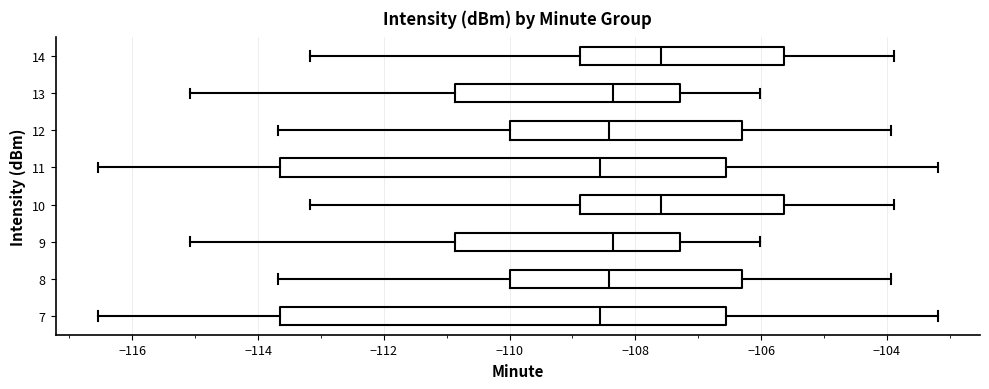

Reading bottom to top, transcribe this box plot: for each box, give where its median line is, the range the box spans, and where its two whiskers end, as read against the x-axis. The values are not printed on the chart, so give them approximately, as read against the axis.

7: median -108.6, box -113.6 to -106.6, whiskers -116.6 to -103.2
8: median -108.4, box -110.0 to -106.2, whiskers -113.6 to -104.0
9: median -108.4, box -110.8 to -107.2, whiskers -115.0 to -106.0
10: median -107.6, box -108.8 to -105.6, whiskers -113.2 to -103.8
11: median -108.6, box -113.6 to -106.6, whiskers -116.6 to -103.2
12: median -108.4, box -110.0 to -106.2, whiskers -113.6 to -104.0
13: median -108.4, box -110.8 to -107.2, whiskers -115.0 to -106.0
14: median -107.6, box -108.8 to -105.6, whiskers -113.2 to -103.8